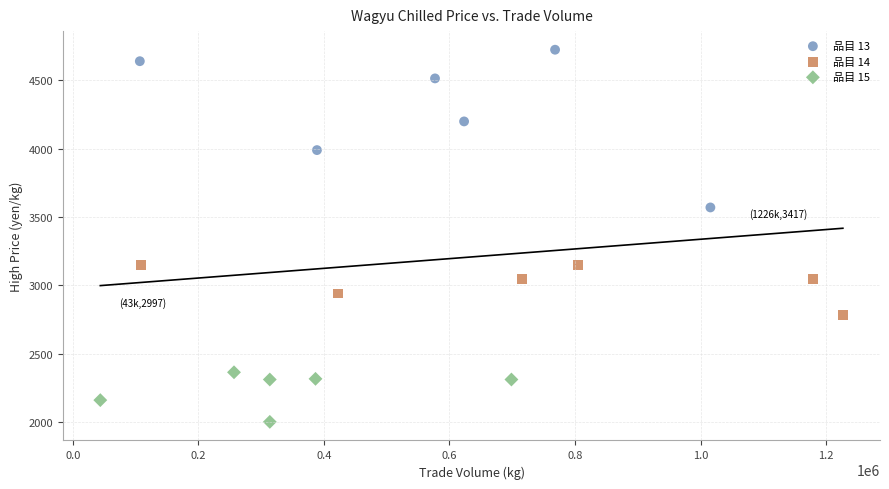

Which series reaches the minimum Y coordinate?

品目 15